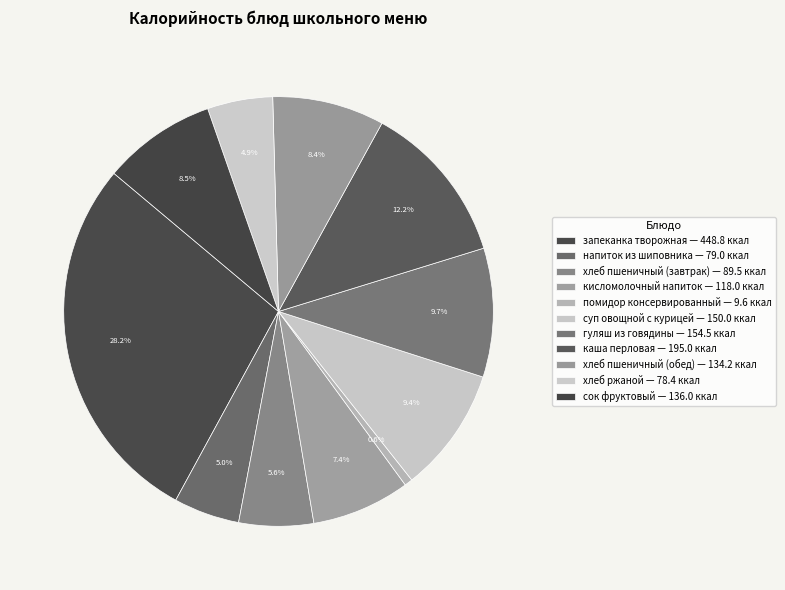

To the nearest percent, what portion does сок фруктовый represent?

9%